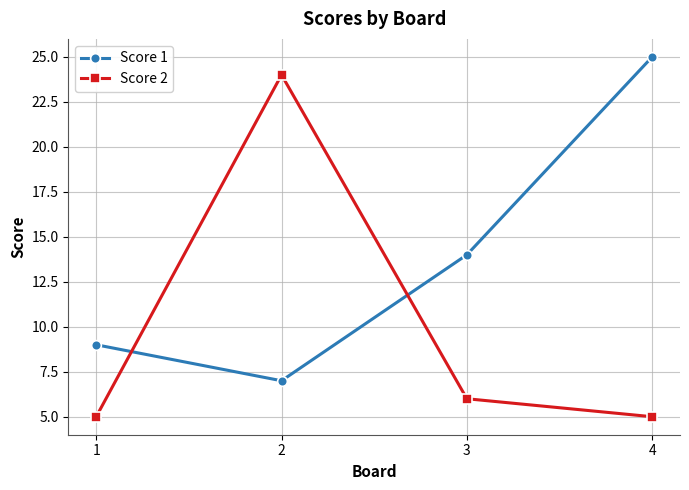

True or false: Score 1 and Score 2 intersect in this chart.

True